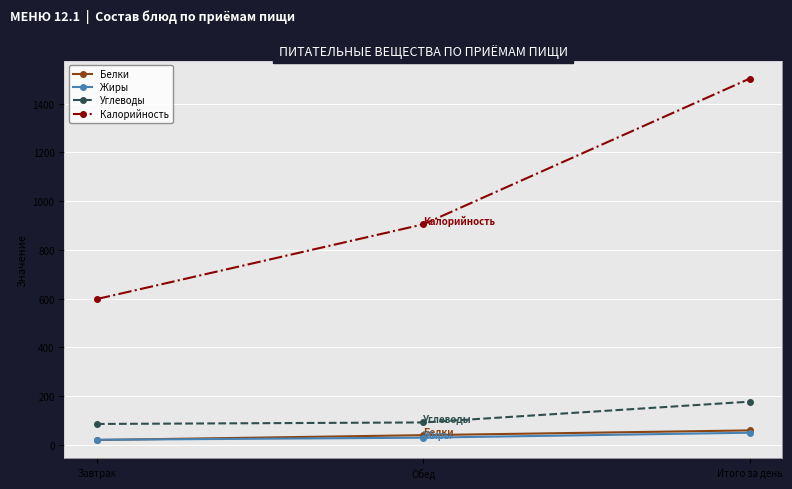

Is it true that Углеводы equals 91.6 at Обед?

True